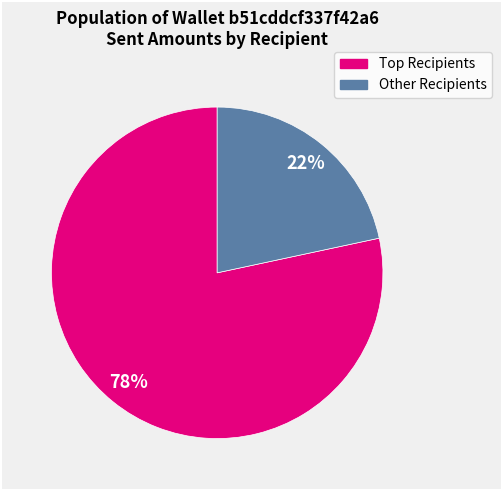

Is there a majority slice in this chart?

Yes